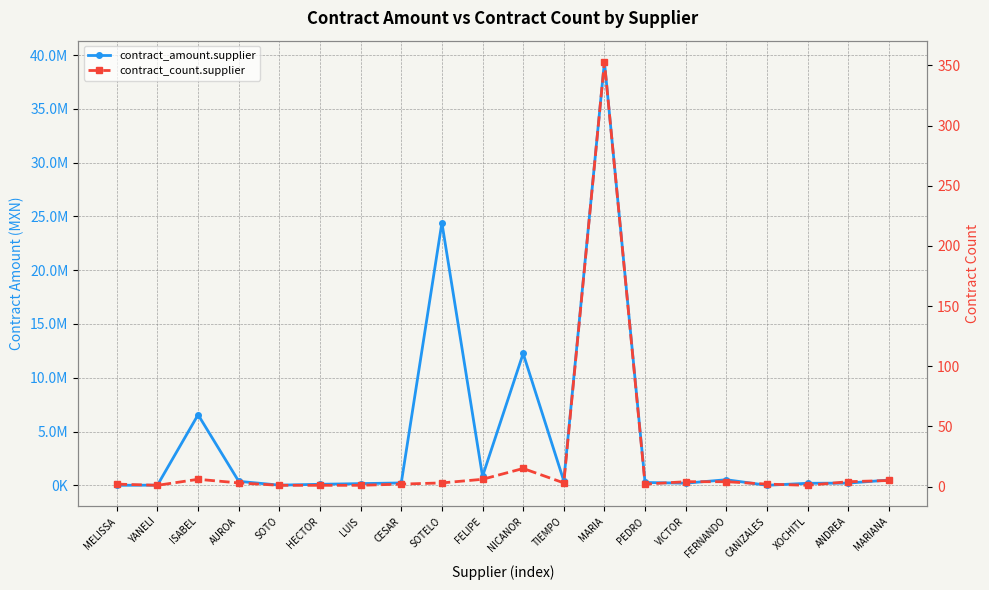

Is the value of contract_amount.supplier at FERNANDO greater than the value of contract_count.supplier at SOTO?

Yes